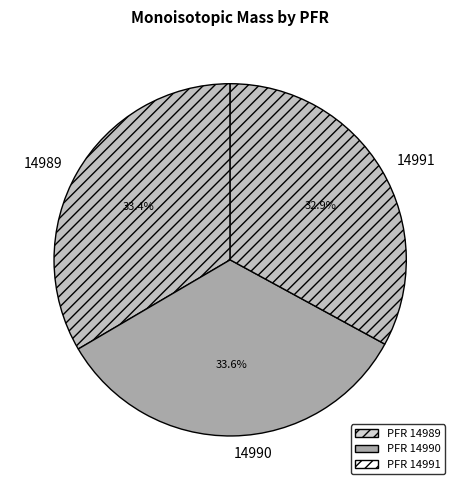

To the nearest percent, what is the average slice percentage?

33%